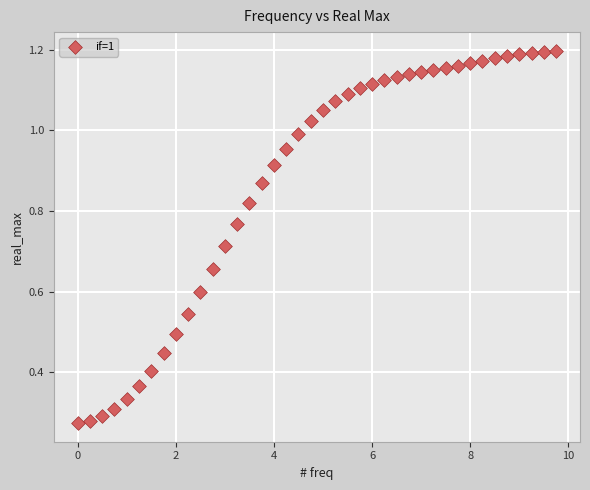

What is the range of X values (max minus min)?

9.8